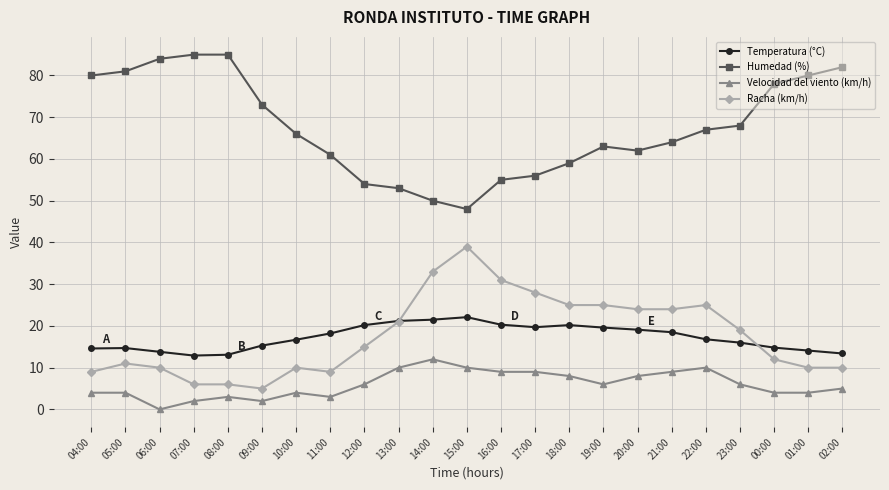

The Temperatura (°C) series shows 22.1 at 15:00. True or false?

True